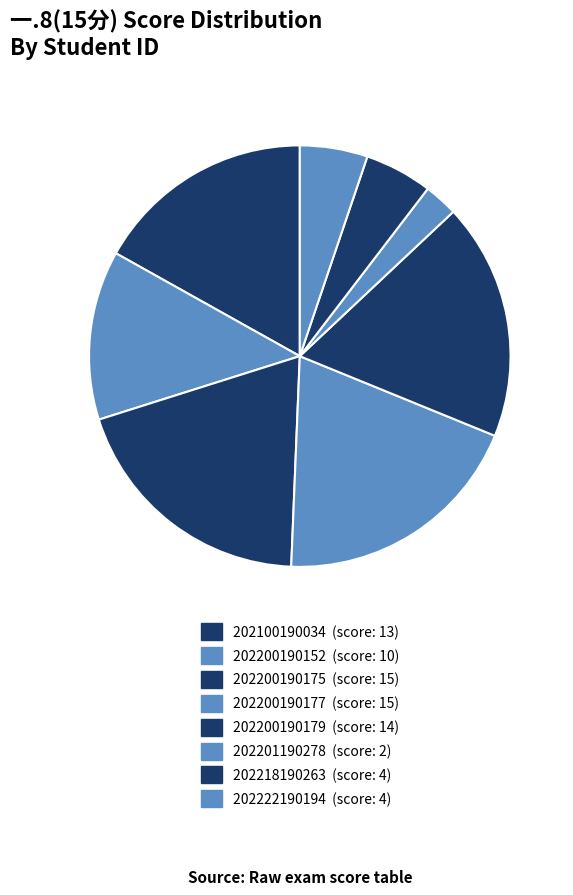

Count the number of slices in the pie.

8